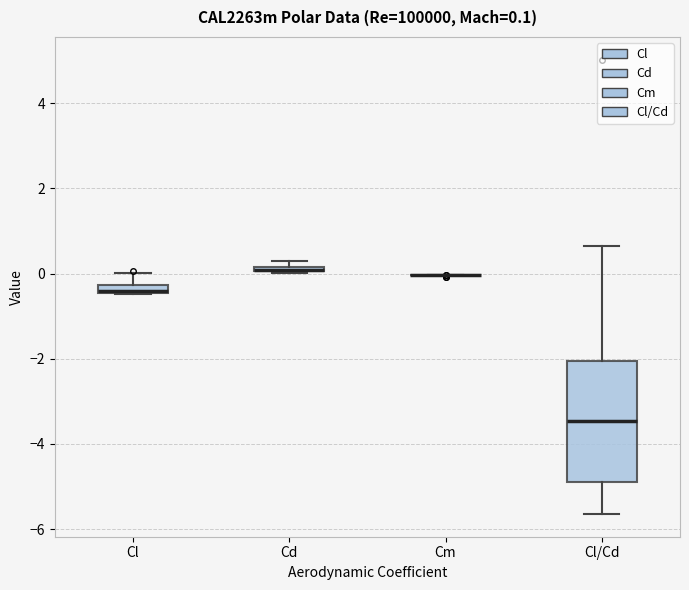

Which box is the tallest, from its lower edge to its upper edge?

Cl/Cd